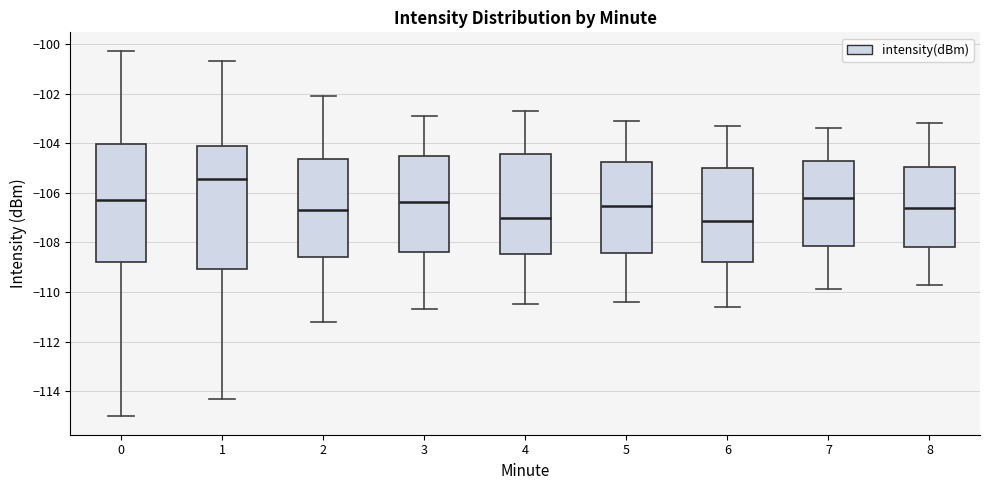

Reading left to right, read every box against the y-axis: the position of its median line, the range the box covers, and the ends of its whiskers. The values are not printed on the chart, so give them approximately, as read against the axis.

0: median -106.2, box -108.8 to -104.0, whiskers -115.0 to -100.2
1: median -105.4, box -109.0 to -104.2, whiskers -114.4 to -100.6
2: median -106.6, box -108.6 to -104.6, whiskers -111.2 to -102.0
3: median -106.4, box -108.4 to -104.6, whiskers -110.6 to -102.8
4: median -107.0, box -108.4 to -104.4, whiskers -110.4 to -102.6
5: median -106.6, box -108.4 to -104.8, whiskers -110.4 to -103.0
6: median -107.2, box -108.8 to -105.0, whiskers -110.6 to -103.2
7: median -106.2, box -108.2 to -104.8, whiskers -109.8 to -103.4
8: median -106.6, box -108.2 to -105.0, whiskers -109.6 to -103.2